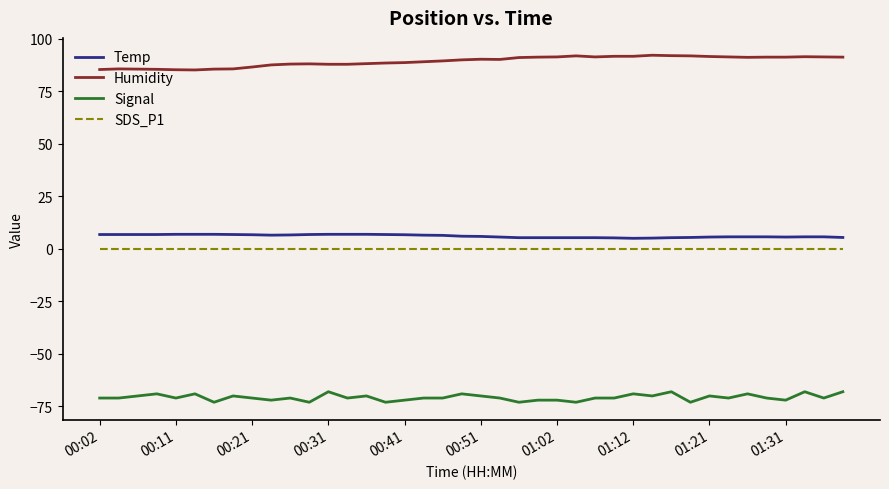

True or false: SDS_P1 and Signal intersect in this chart.

False